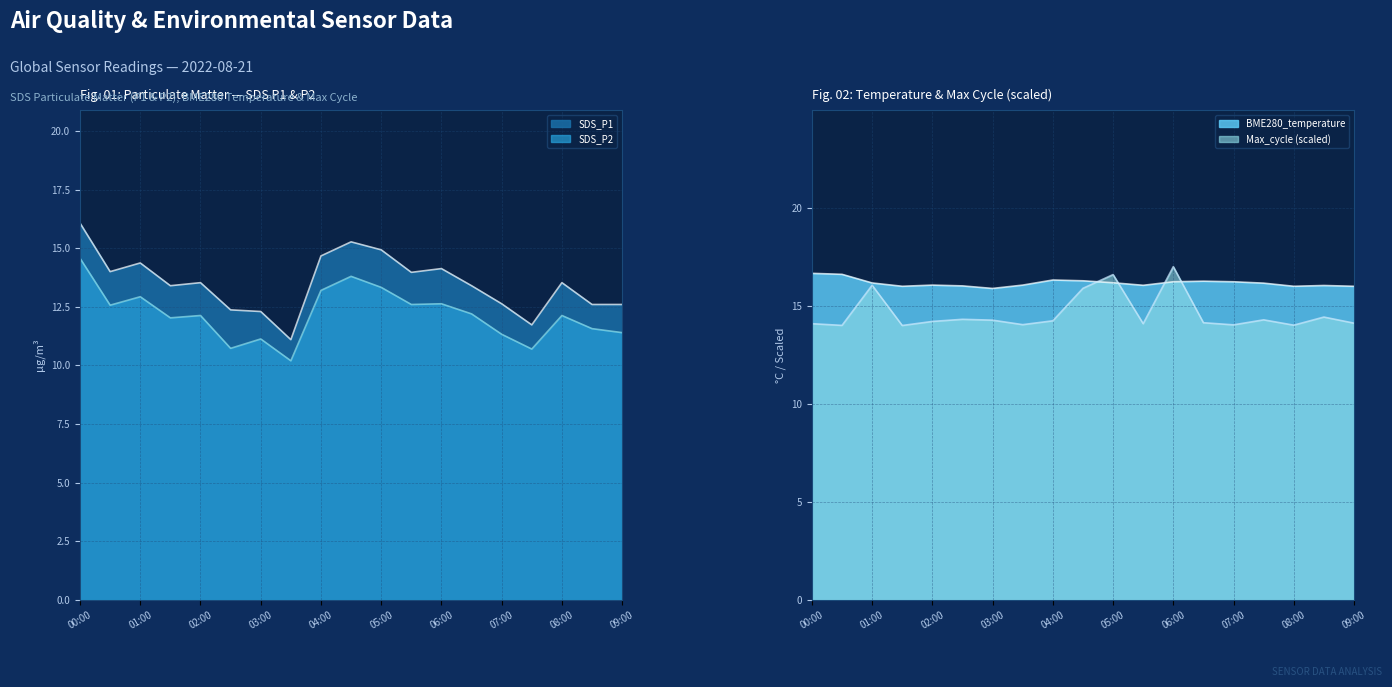

Reading left to right, extract all data points from this chart.

SDS_P1: 00:00=16.1	00:30=14.0	01:00=14.4	01:30=13.4	02:00=13.5	02:30=12.4	03:00=12.3	03:30=11.1	04:00=14.7	04:30=15.3	05:00=14.9	05:30=14.0	06:00=14.1	06:30=13.4	07:00=12.6	07:30=11.7	08:00=13.5	08:30=12.6	09:00=12.6
SDS_P2: 00:00=14.6	00:30=12.6	01:00=12.9	01:30=12.0	02:00=12.1	02:30=10.7	03:00=11.1	03:30=10.2	04:00=13.2	04:30=13.8	05:00=13.3	05:30=12.6	06:00=12.6	06:30=12.2	07:00=11.3	07:30=10.7	08:00=12.1	08:30=11.6	09:00=11.4
BME280_temperature: 00:00=16.7	00:30=16.6	01:00=16.2	01:30=16.0	02:00=16.1	02:30=16.0	03:00=15.9	03:30=16.1	04:00=16.3	04:30=16.3	05:00=16.2	05:30=16.1	06:00=16.2	06:30=16.3	07:00=16.2	07:30=16.2	08:00=16.0	08:30=16.0	09:00=16.0
Max_cycle: 00:00=14.1	00:30=14.0	01:00=16.1	01:30=14.0	02:00=14.2	02:30=14.3	03:00=14.3	03:30=14.0	04:00=14.2	04:30=15.9	05:00=16.6	05:30=14.1	06:00=17.0	06:30=14.1	07:00=14.0	07:30=14.3	08:00=14.0	08:30=14.4	09:00=14.1